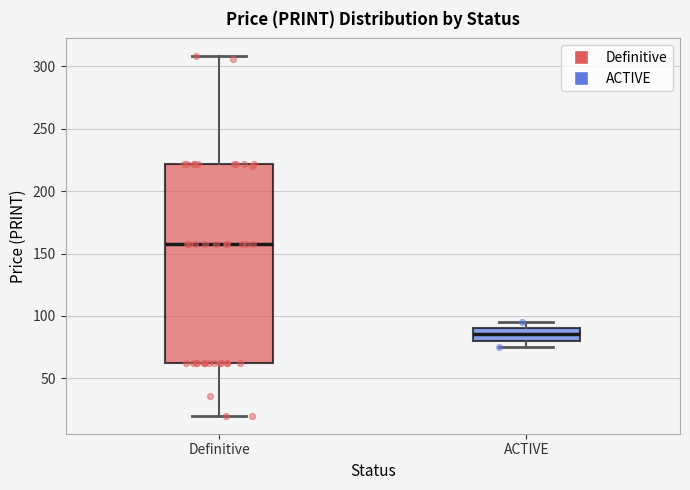

Which box has the lowest median line?

ACTIVE